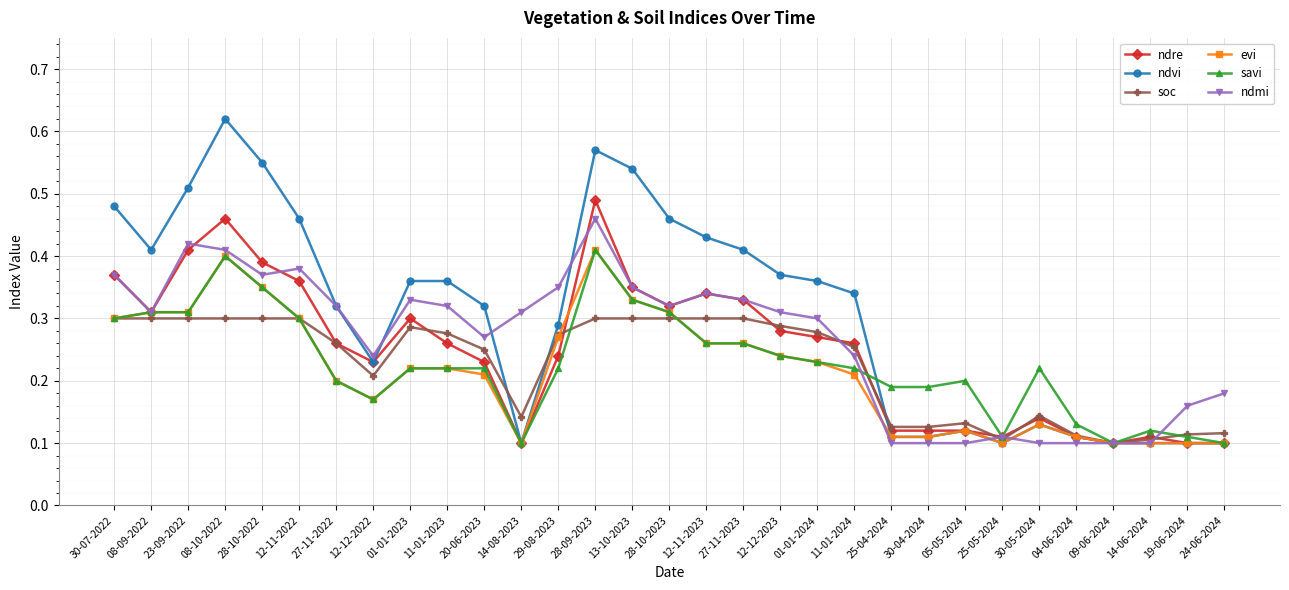

Which series changed the most between 13-10-2023 and 09-06-2024?

ndvi